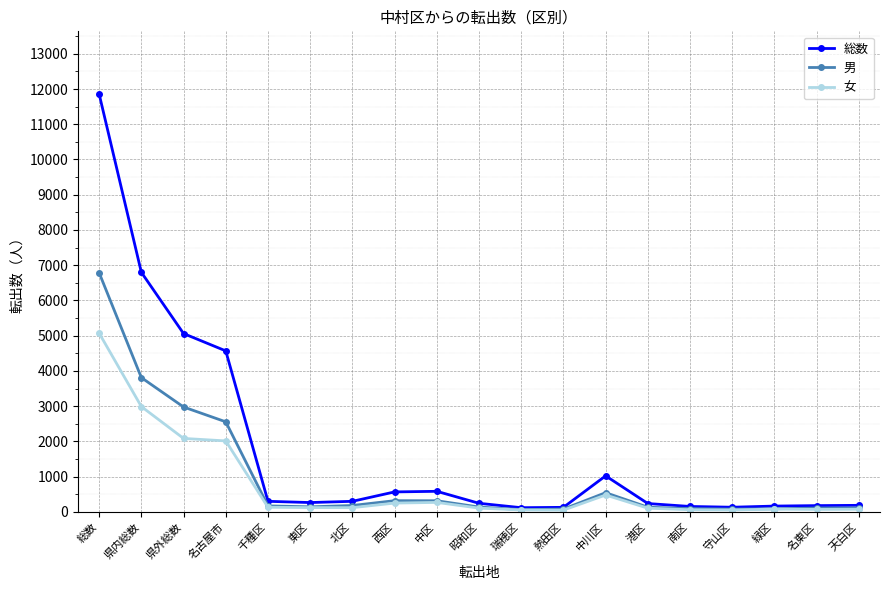

What is the label of the 15th point from the right?

千種区